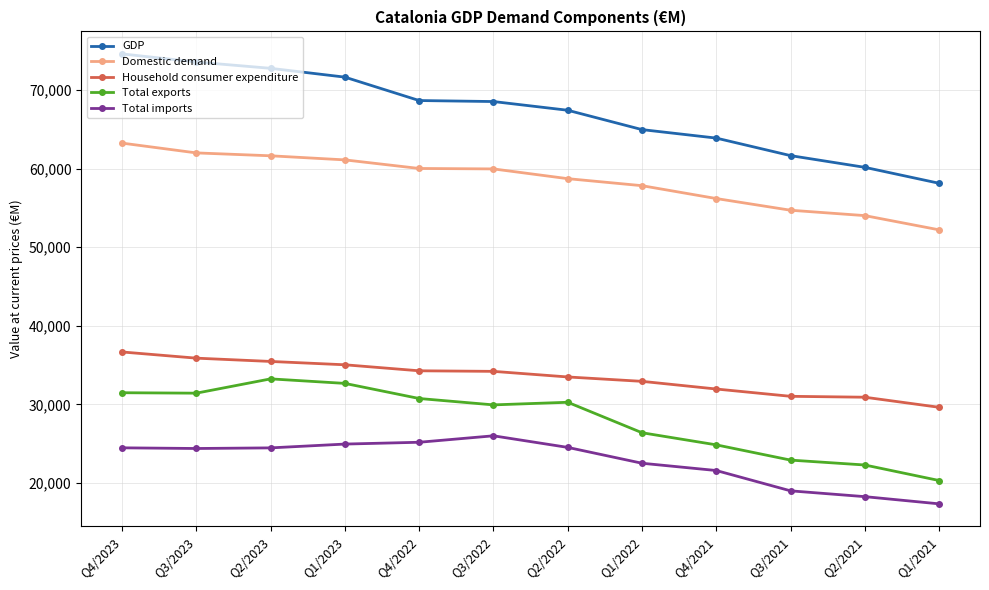

Where is Total exports nearest to the value 26781?

Q1/2022